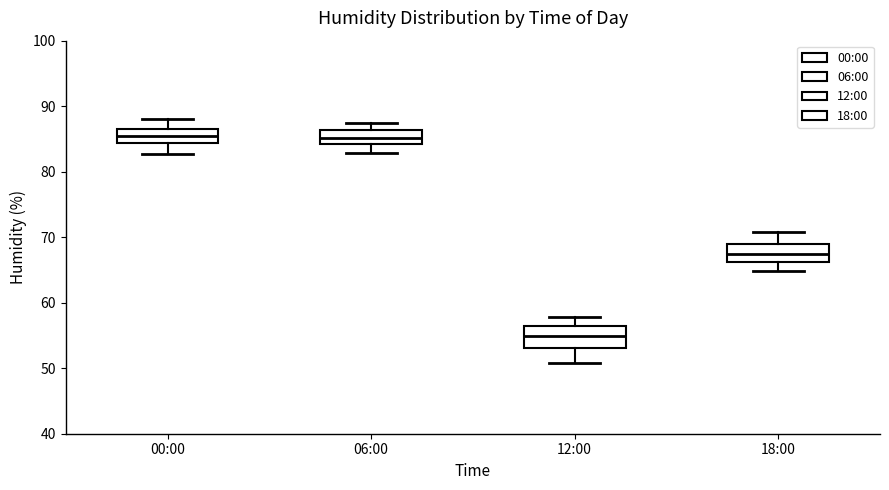

Where does the median line of the box for 06:00 sit on the y-axis? The values are not printed on the chart, so give them approximately, as read against the axis.

85